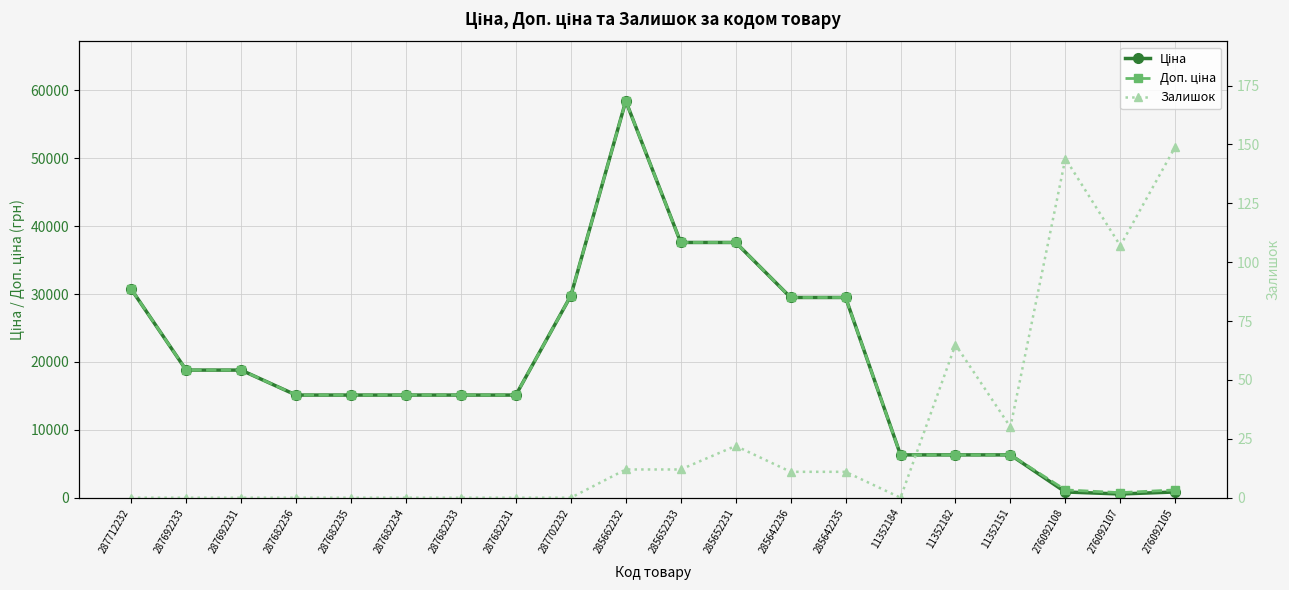

The Доп. ціна series shows 16819.3 at 285652233. True or false?

False